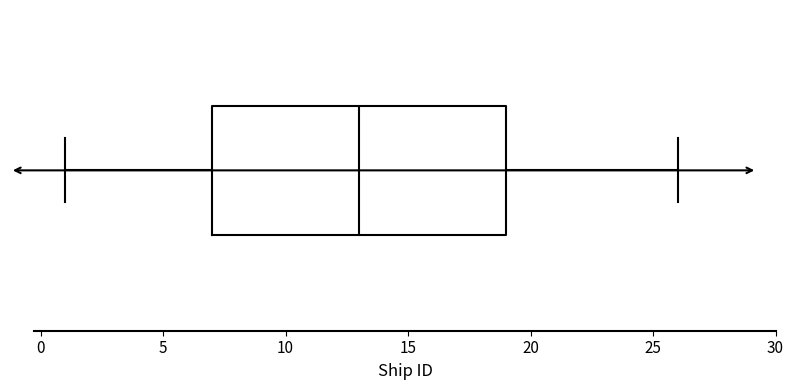

Where does the right whisker of the box end on the x-axis? The values are not printed on the chart, so give them approximately, as read against the axis.

26